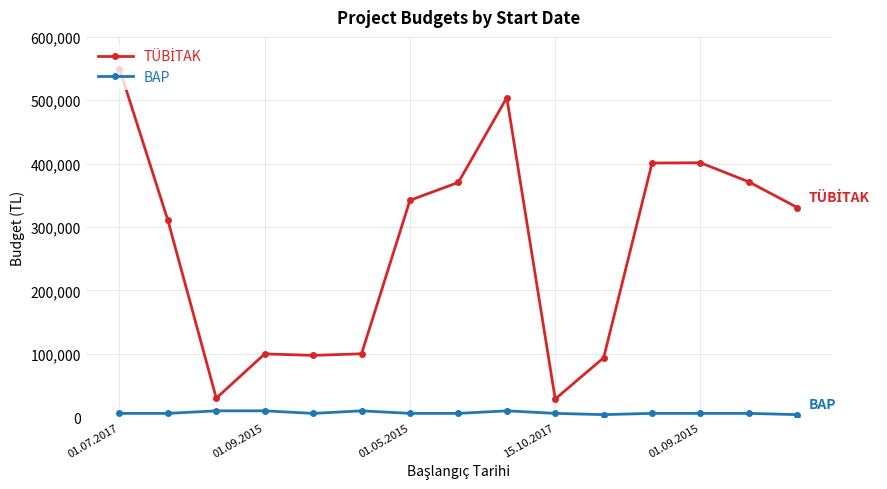

What is the average value of the BAP series?

6793.8